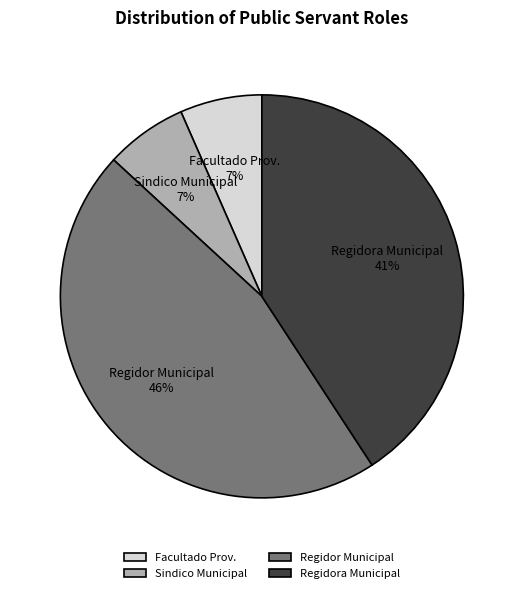

The Sindico Municipal slice represents 7% of the pie. True or false?

True